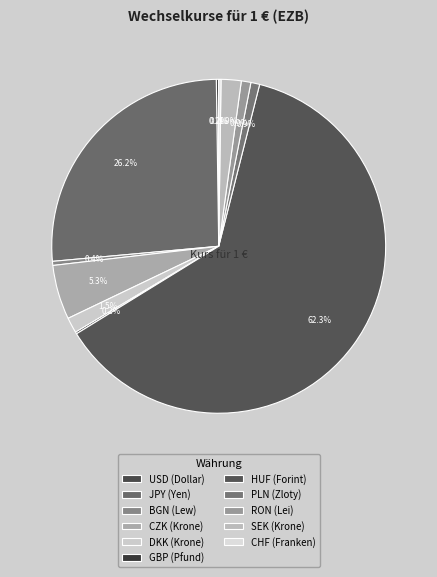

Approximately how many times larger is the value at GBP compared to USD?

0.8